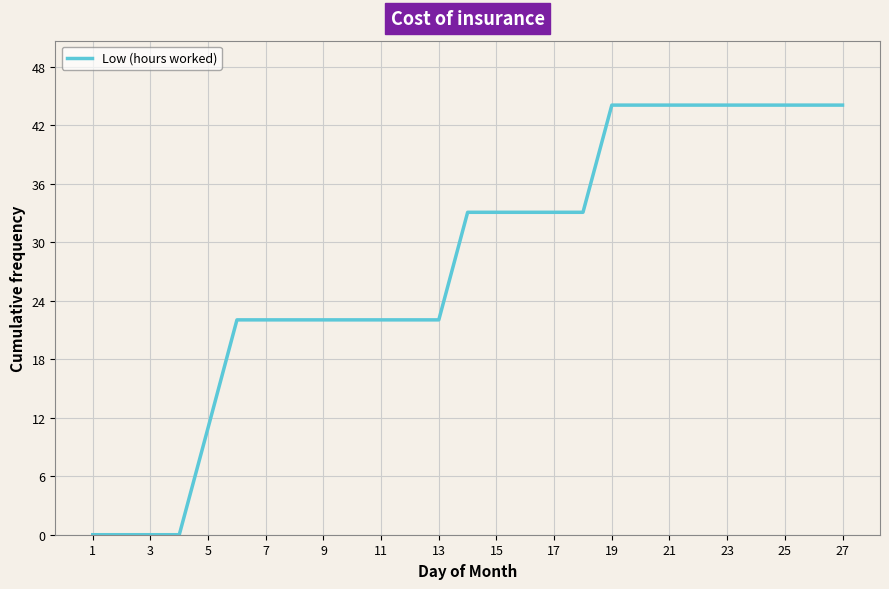

What is the maximum value shown in the chart?

44.1